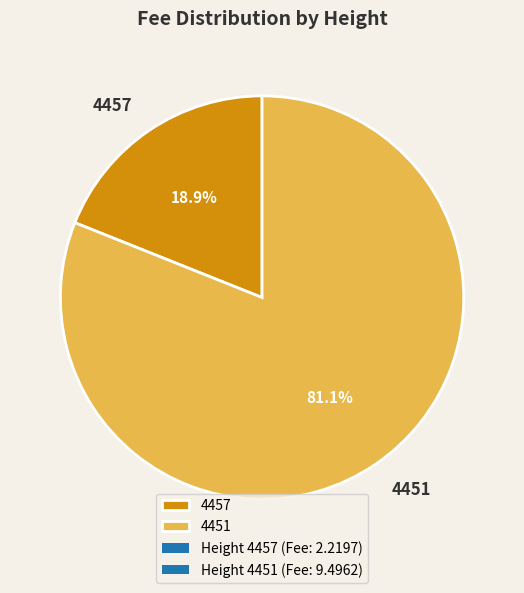

To the nearest percent, what portion does 4451 represent?

81%